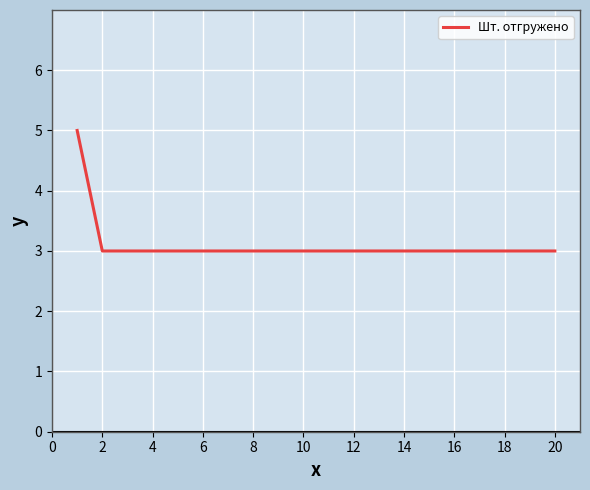

Count the values in the range 3 to 4.

19